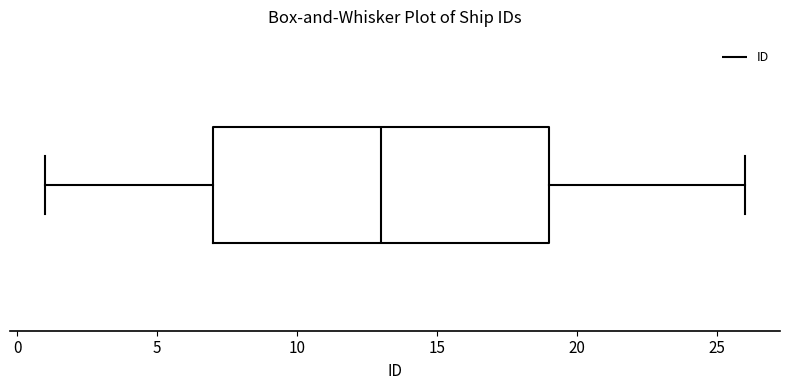

Transcribe this box plot: give where the median line is, the range the box spans, and where the two whiskers end, as read against the x-axis. The values are not printed on the chart, so give them approximately, as read against the axis.

median 13, box 7 to 19, whiskers 1 to 26